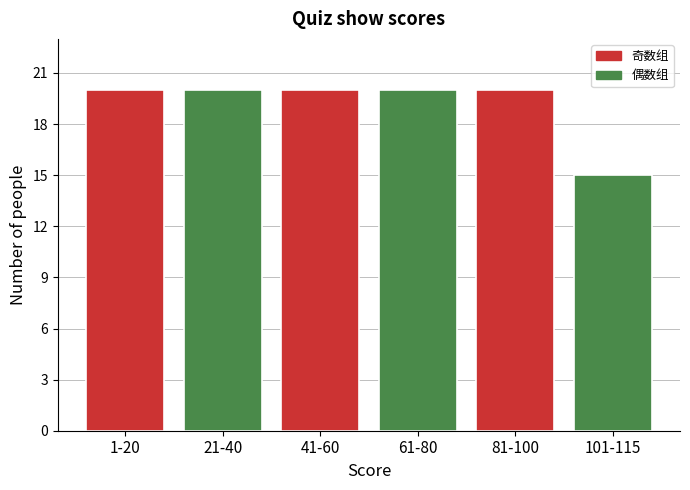

Reading right to left, what are all the values shown in this chart?

101-115=15	81-100=20	61-80=20	41-60=20	21-40=20	1-20=20